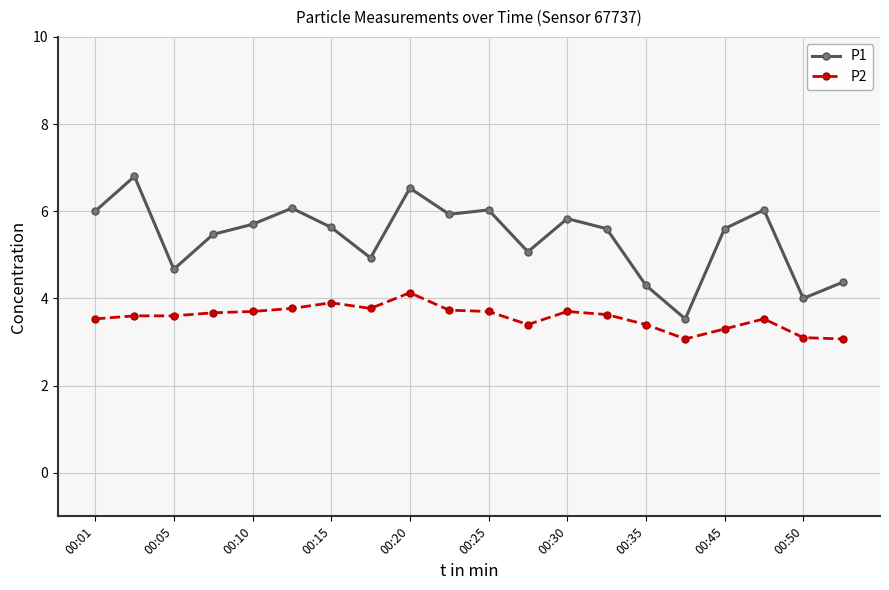

What is the value of the P1 point at the 9th from the left?

6.5